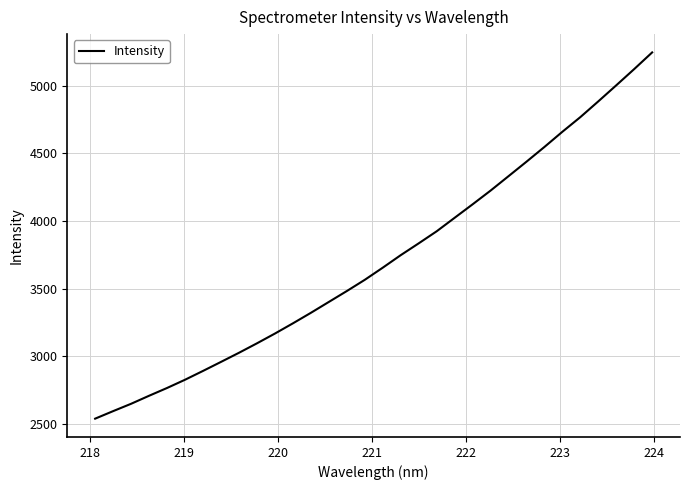

What is the maximum value shown in the chart?

5245.4